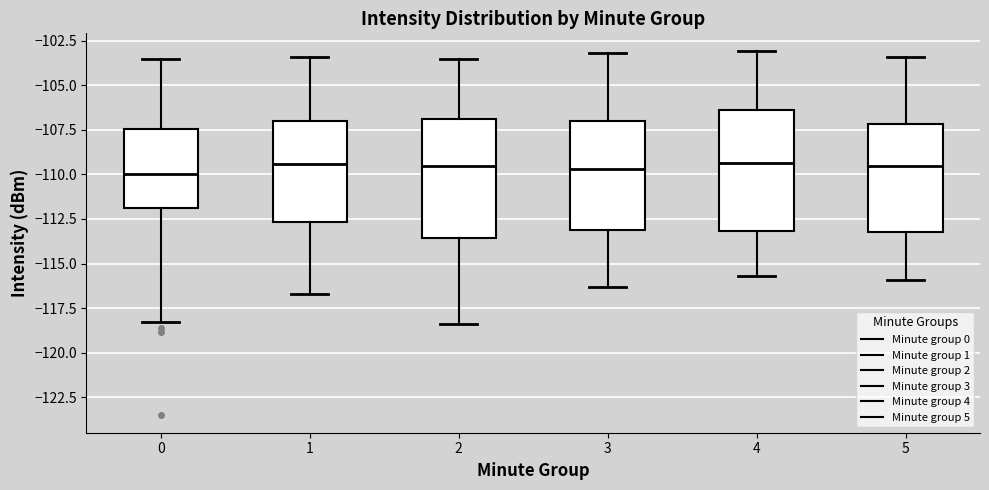

Reading left to right, read every box against the y-axis: the position of its median line, the range the box covers, and the ends of its whiskers. The values are not printed on the chart, so give them approximately, as read against the axis.

0: median -110.0, box -112.0 to -107.5, whiskers -118.5 to -103.5
1: median -109.5, box -112.5 to -107.0, whiskers -116.5 to -103.5
2: median -109.5, box -113.5 to -107.0, whiskers -118.5 to -103.5
3: median -109.5, box -113.0 to -107.0, whiskers -116.5 to -103.0
4: median -109.5, box -113.0 to -106.5, whiskers -115.5 to -103.0
5: median -109.5, box -113.0 to -107.0, whiskers -116.0 to -103.5